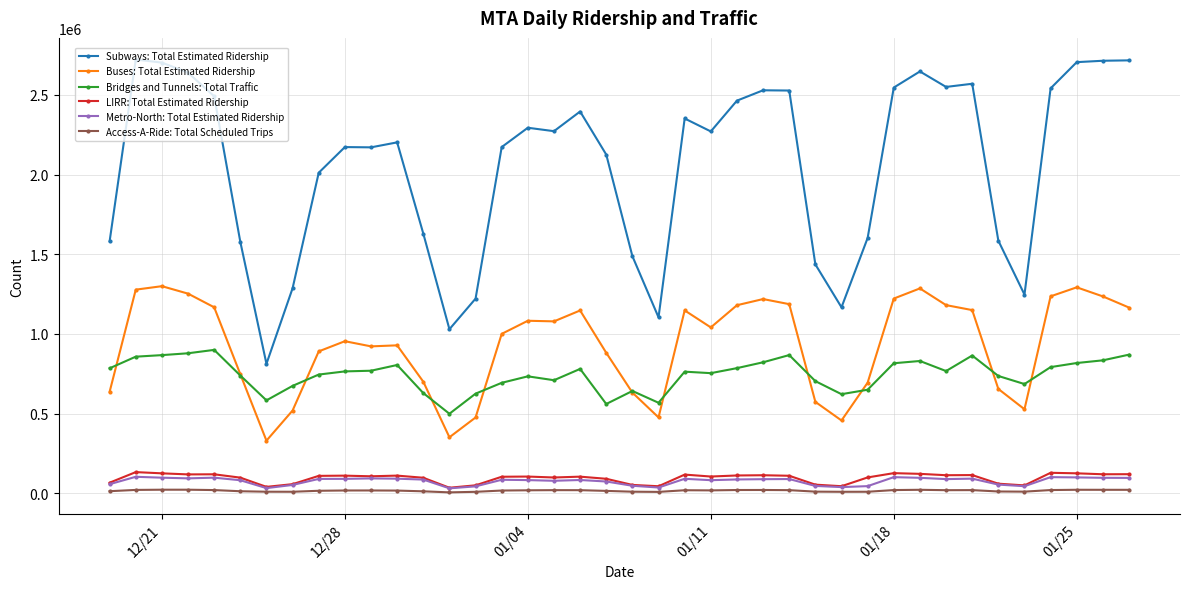

True or false: Metro-North: Total Estimated Ridership and Subways: Total Estimated Ridership intersect in this chart.

False